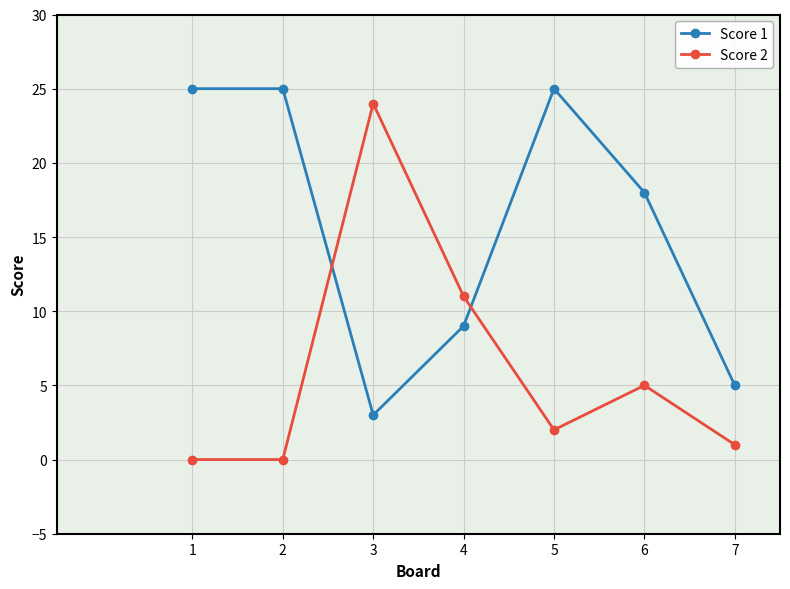

Reading left to right, transcribe all the data shown in this chart.

Score 1: 1=25	2=25	3=3	4=9	5=25	6=18	7=5
Score 2: 1=0	2=0	3=24	4=11	5=2	6=5	7=1